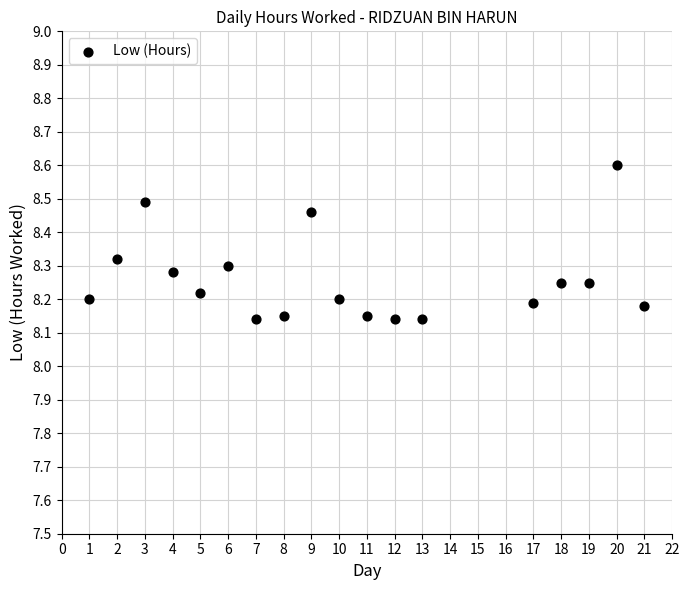

What is the range of Y values (max minus min)?

0.5